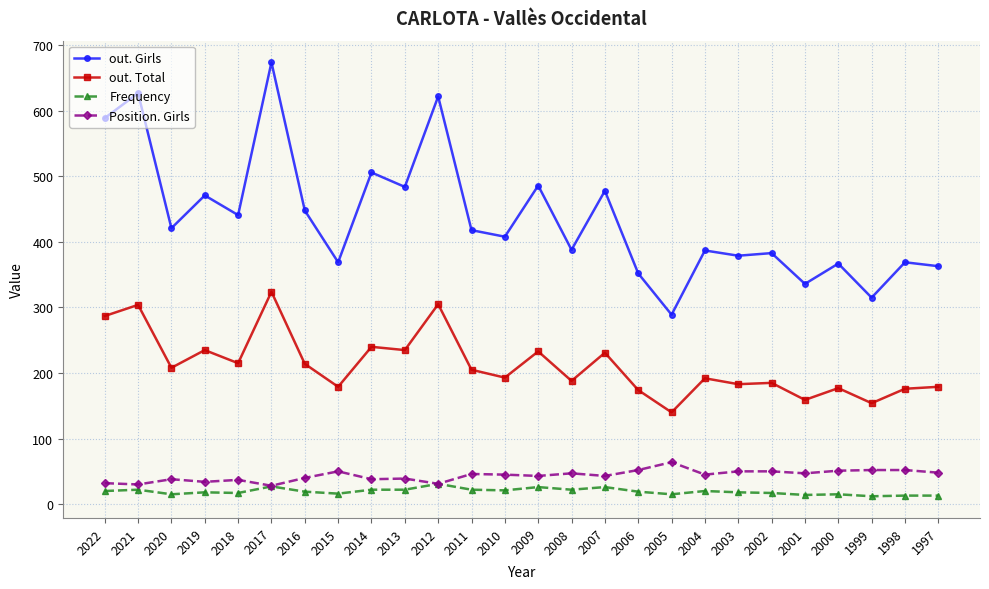

Which series changed the most between 2012 and 2011?

out. Girls